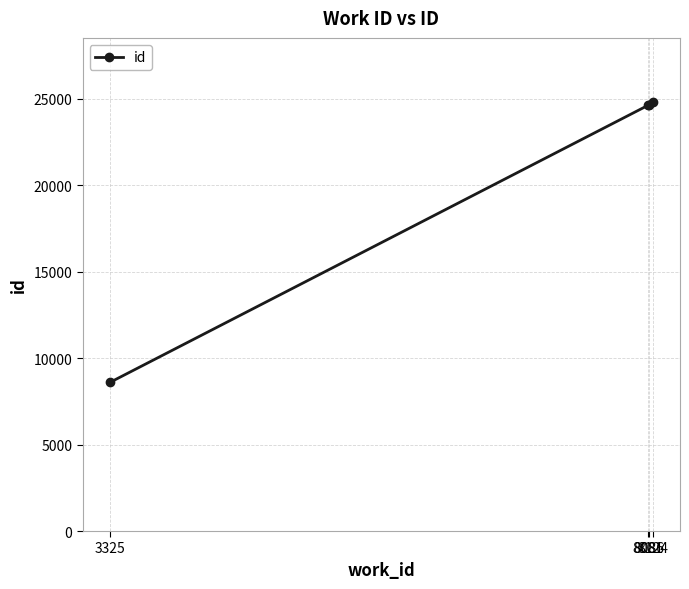

The chart shows a value of 13910 at 8086. True or false?

False